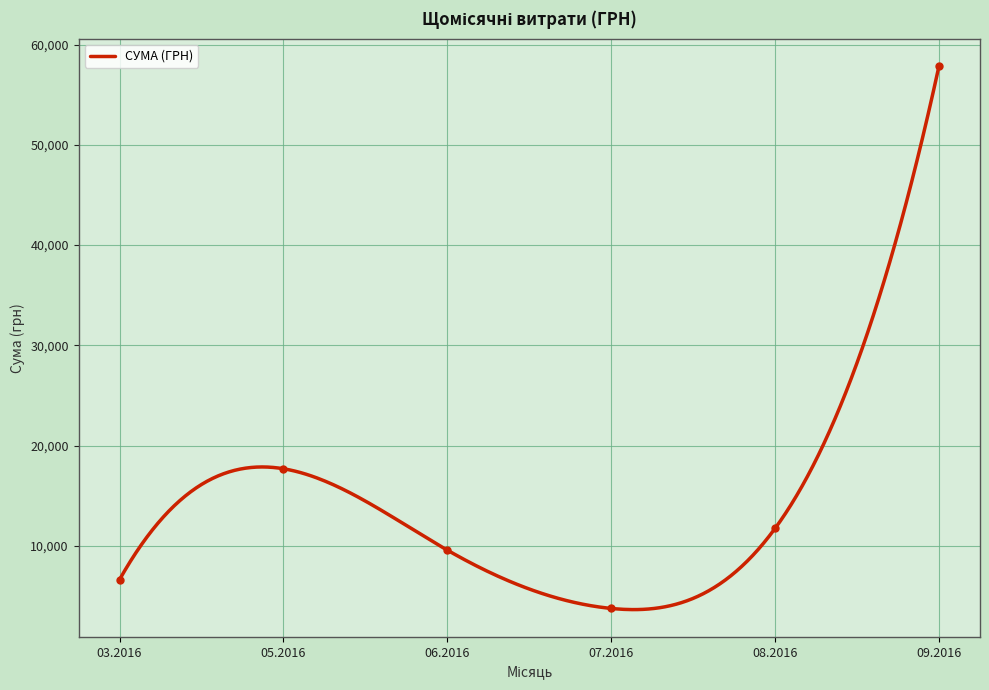

What is the lowest value of the СУМА (ГРН) series?

3623.7